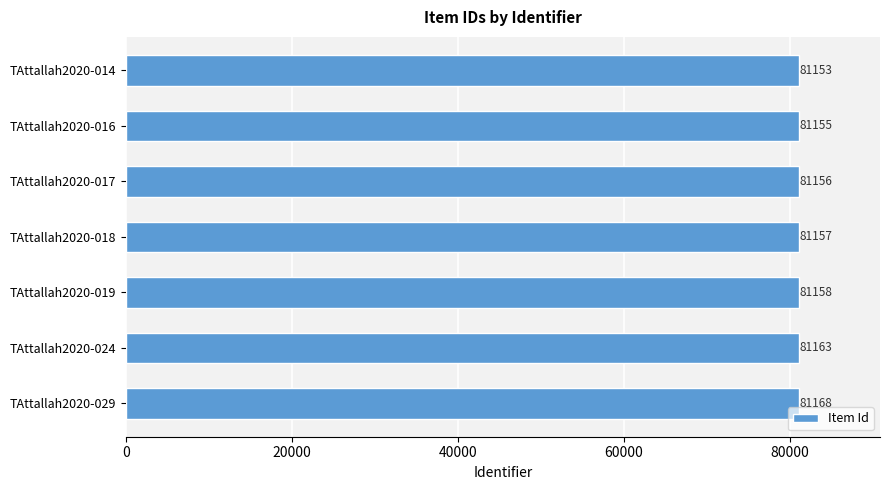

Reading top to bottom, what are all the values shown in this chart?

TAttallah2020-014=81153	TAttallah2020-016=81155	TAttallah2020-017=81156	TAttallah2020-018=81157	TAttallah2020-019=81158	TAttallah2020-024=81163	TAttallah2020-029=81168